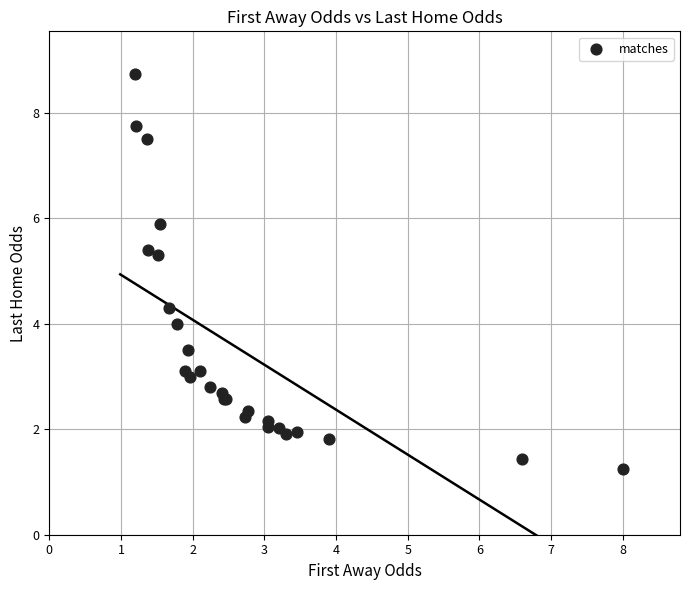

What Y value in the scatter plot is closest to 5?

5.3